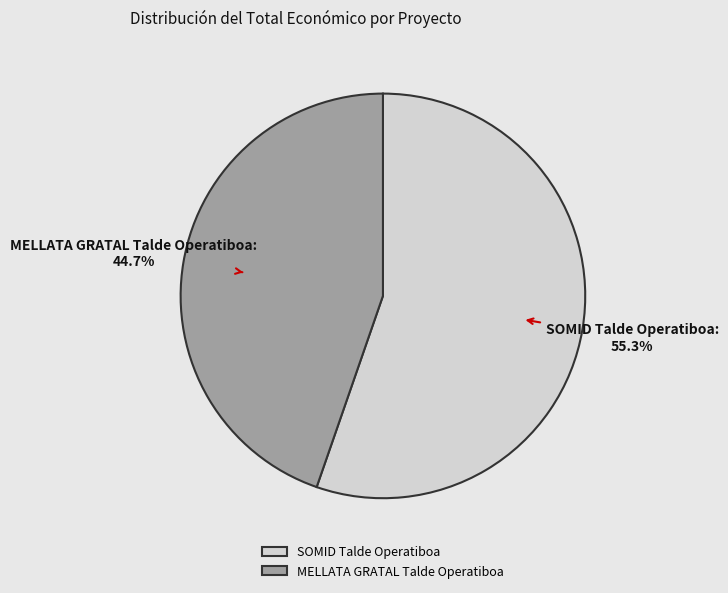

Which category has the smallest portion of the pie?

MELLATA GRATAL Talde Operatiboa